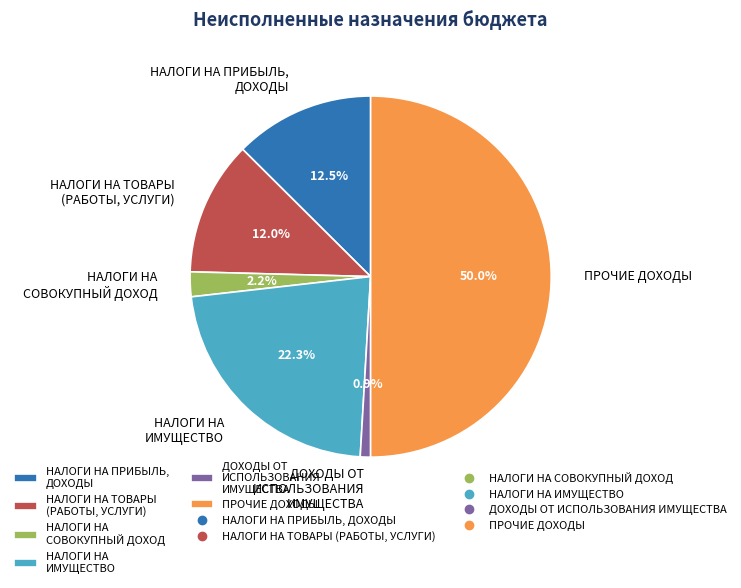

Does ДОХОДЫ ОТ ИСПОЛЬЗОВАНИЯ ИМУЩЕСТВА account for over 50% of the chart?

No